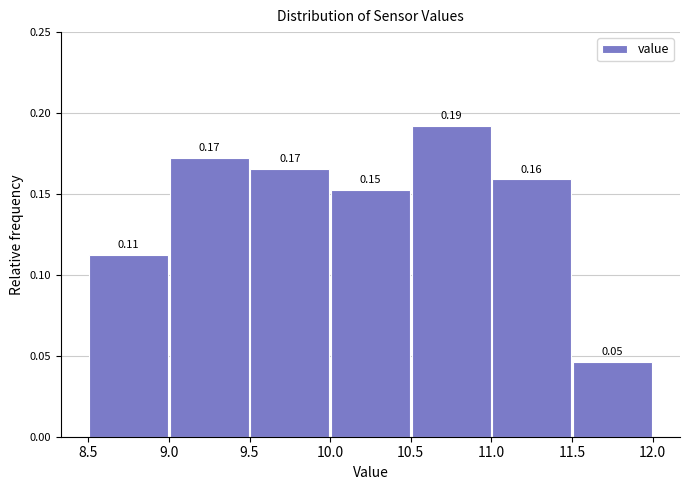

Which range on the x-axis has the tallest bar?

10.5 to 11.0